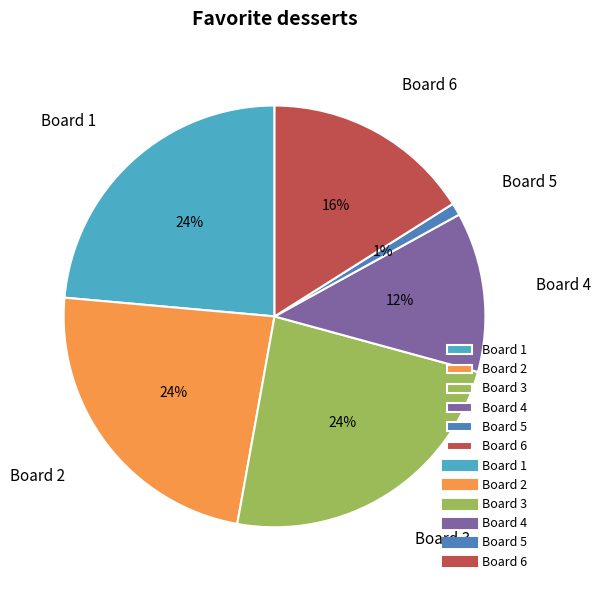

Is it true that Board 4 is 6% of the pie?

False